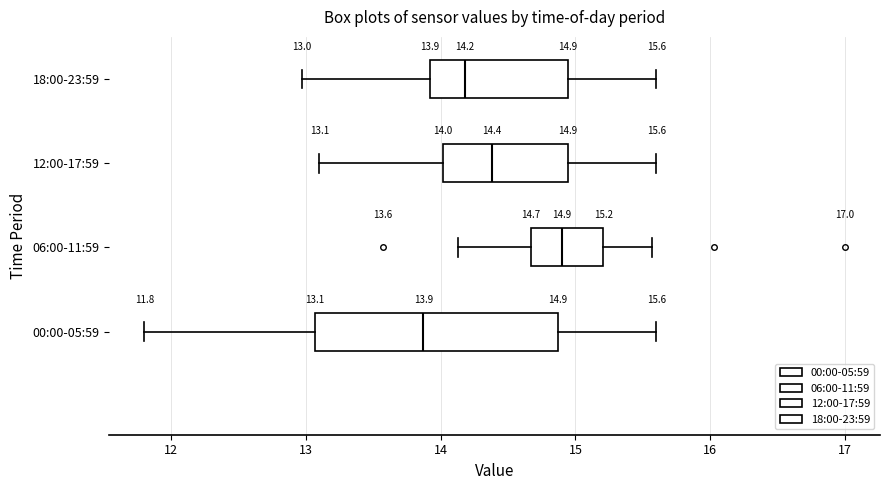

Which box's median line is the furthest to the left?

00:00-05:59